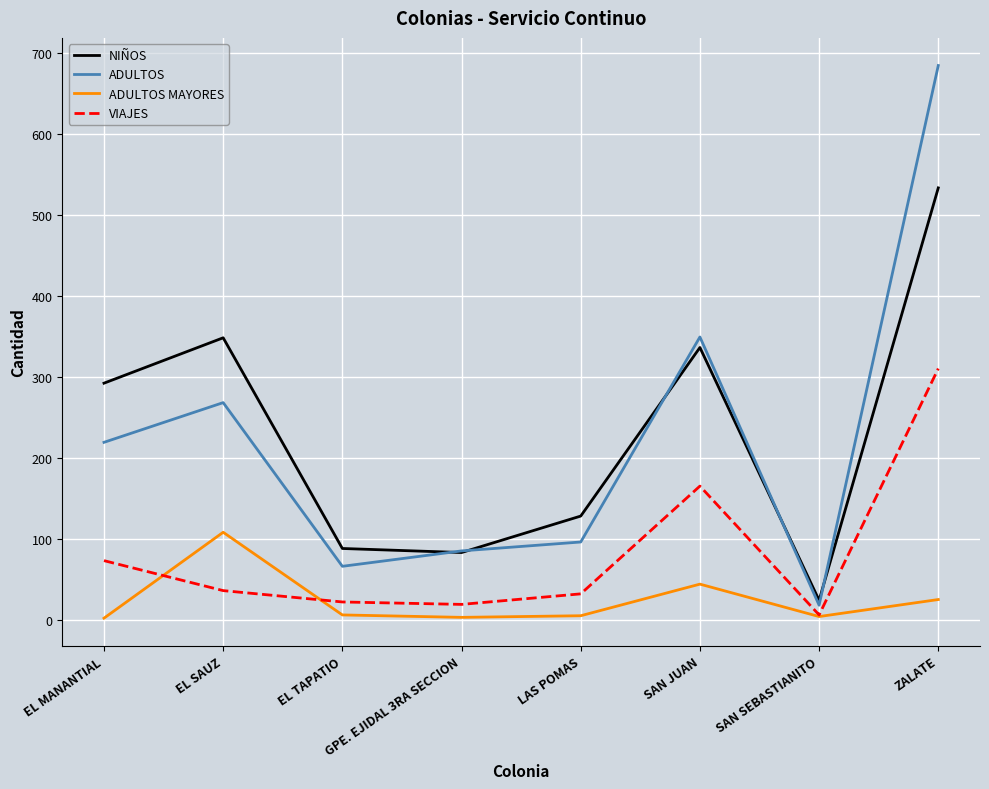

Is the value of ADULTOS at ZALATE greater than the value of ADULTOS MAYORES at EL MANANTIAL?

Yes